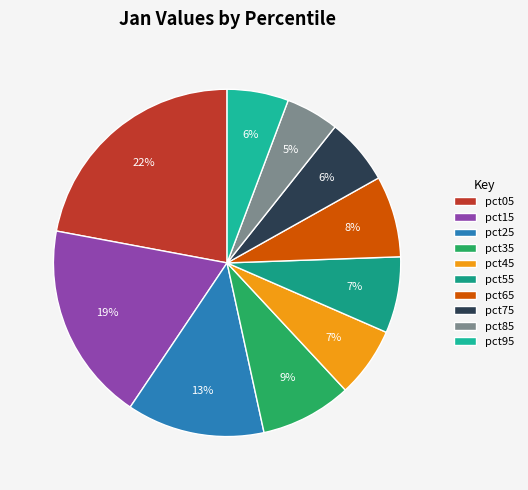

To the nearest percent, what is the average slice percentage?

10%